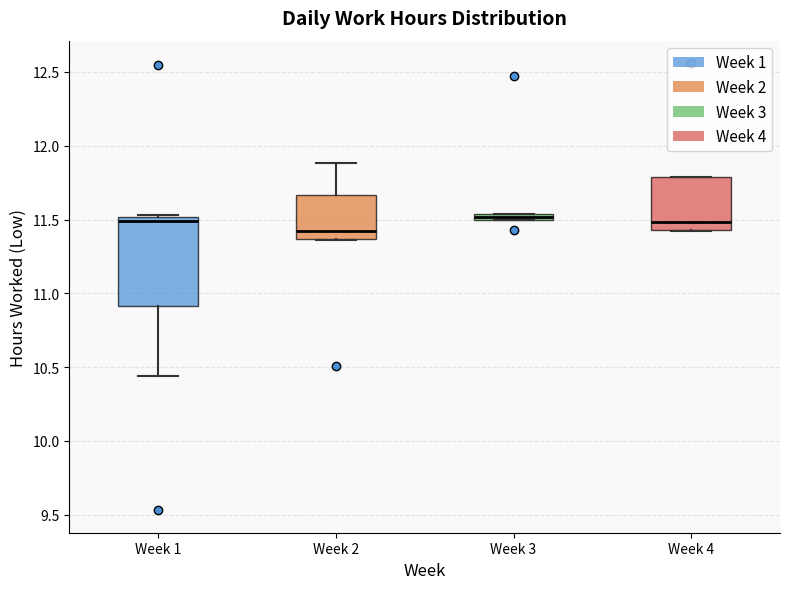

Where is the lower edge of the box for Week 1 on the y-axis? The values are not printed on the chart, so give them approximately, as read against the axis.

10.90